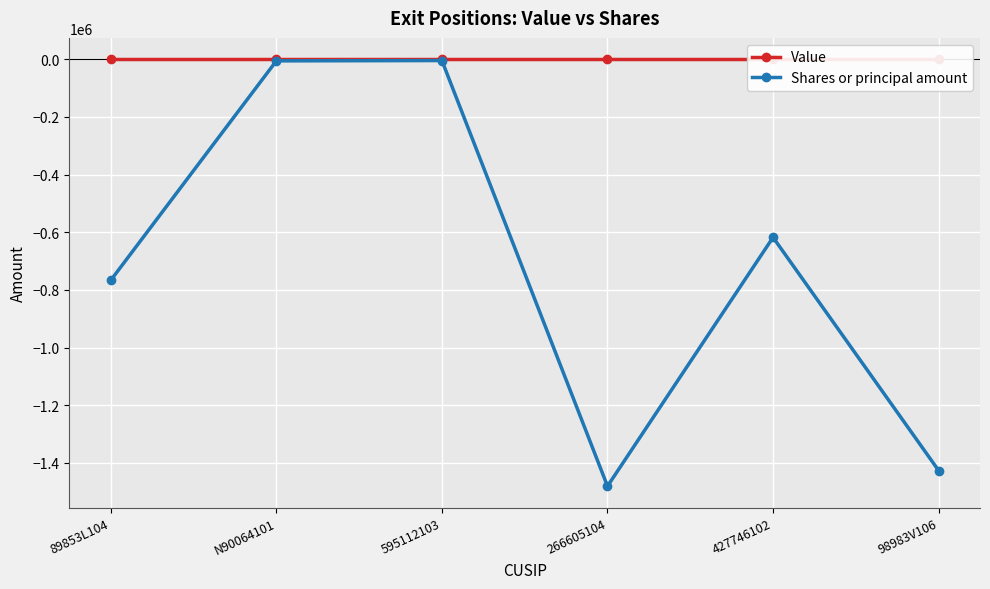

What is the lowest value of the Shares or principal amount series?

-1480419